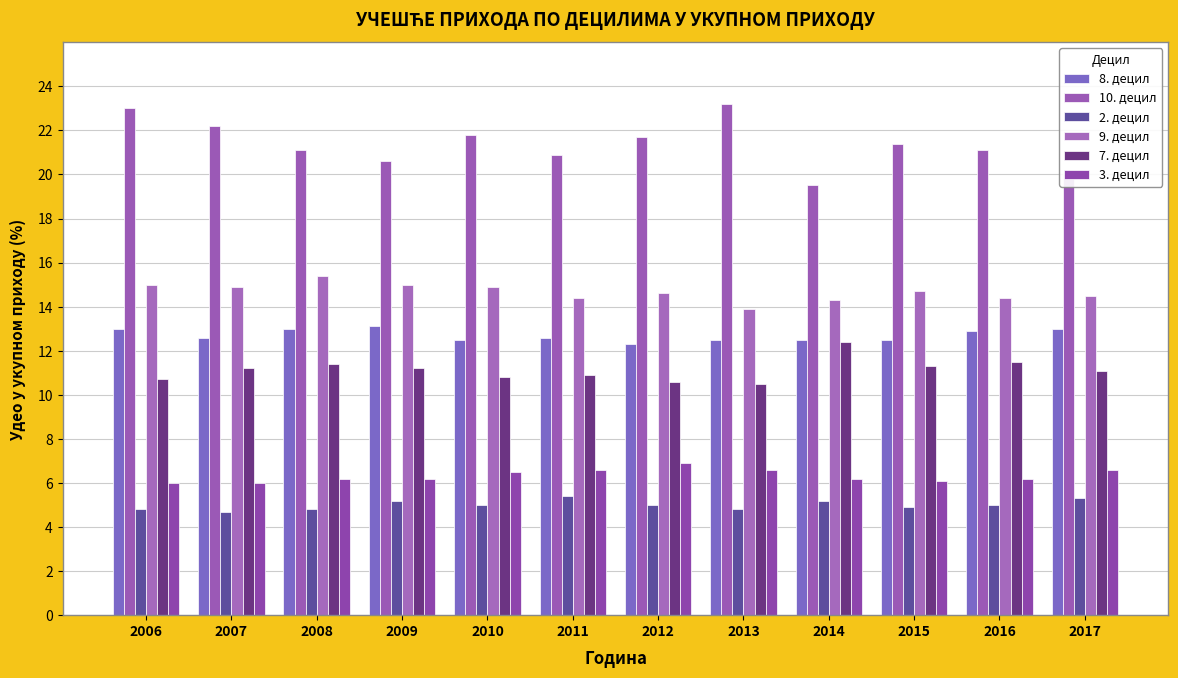

How many bars are there in each group?

6